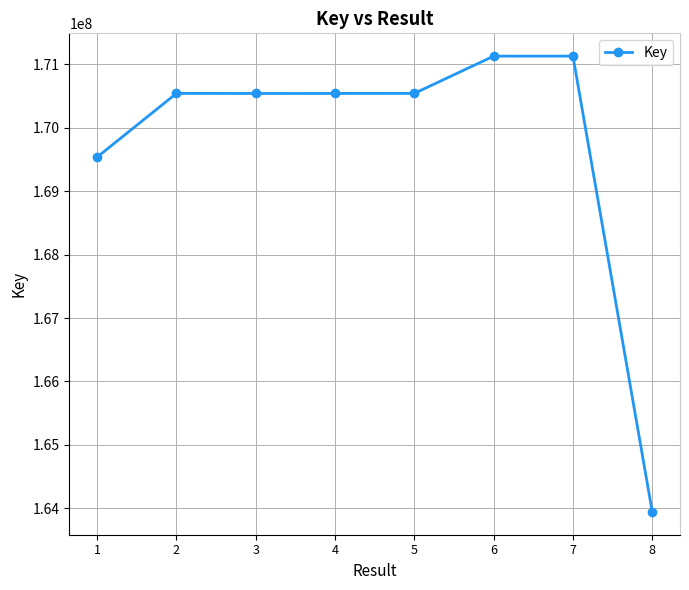

What is the ratio of the value at 7 to the value at 3?

1.0